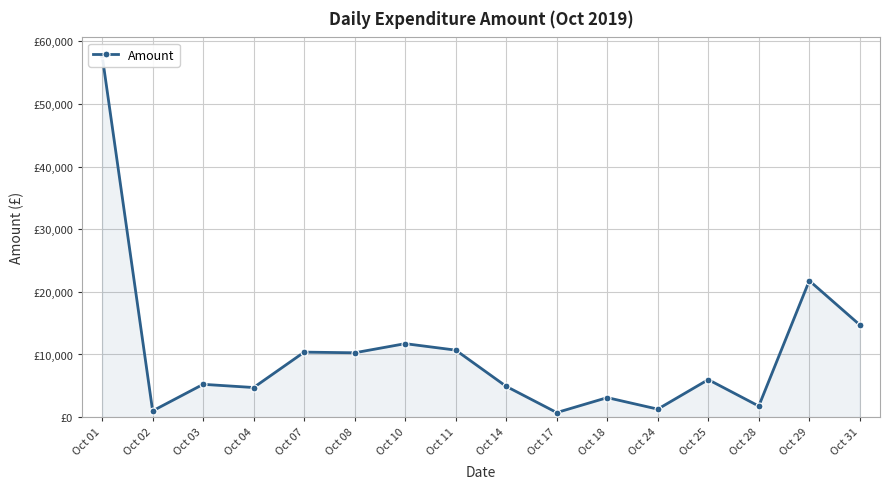

Read the value at Oct 18.

3115.6